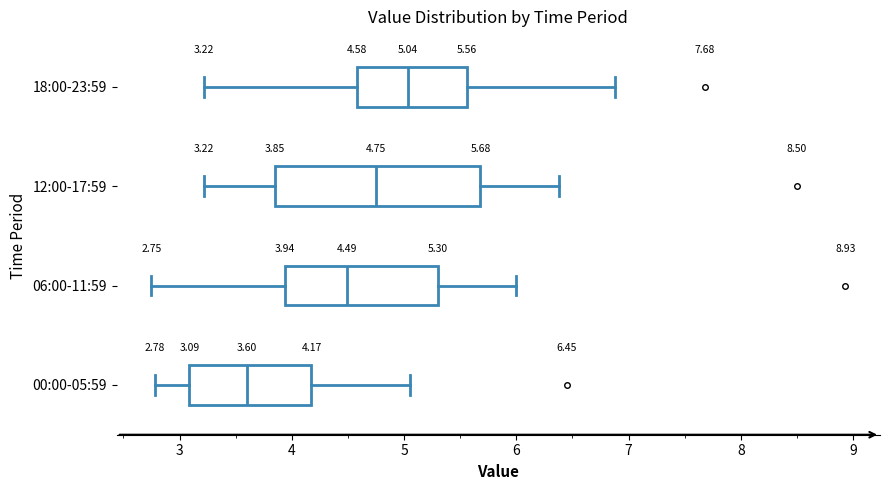

Comparing the boxes themselves (not the whiskers), which one is the widest?

12:00-17:59